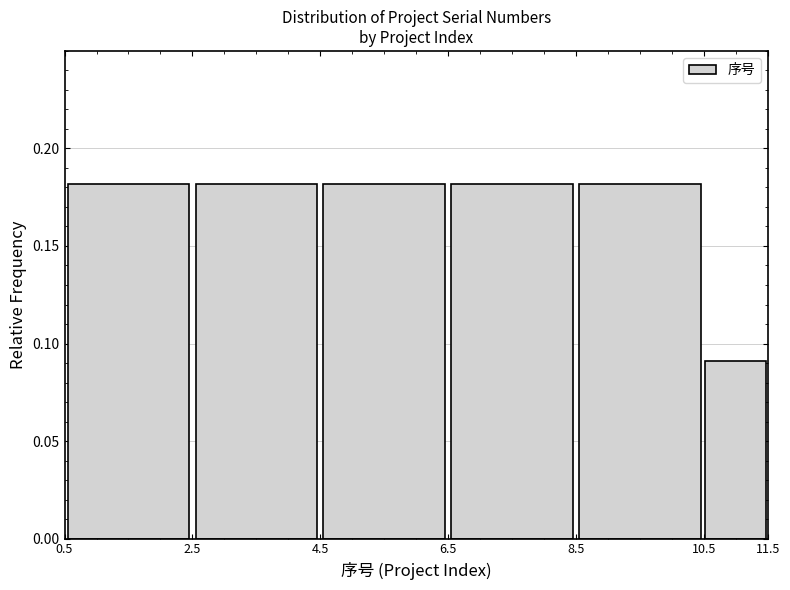

What is the height of the bar covering 8.5 to 10.5 on the x-axis? The values are not printed on the chart, so give them approximately, as read against the axis.

0.18